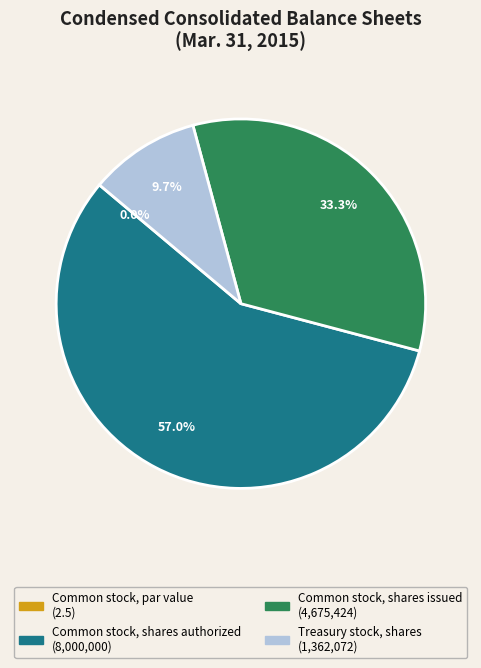

To the nearest percent, what percentage of the pie is Common stock, shares authorized?

57%